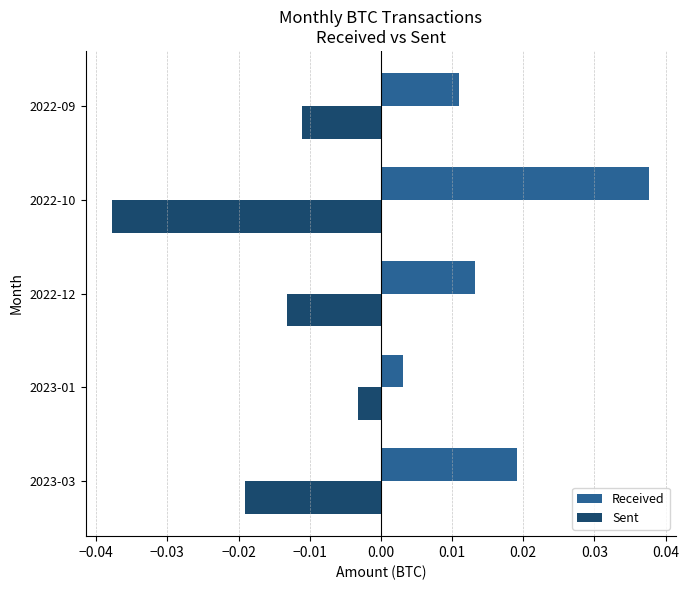

At how many categories does at least one series exceed 0?

5